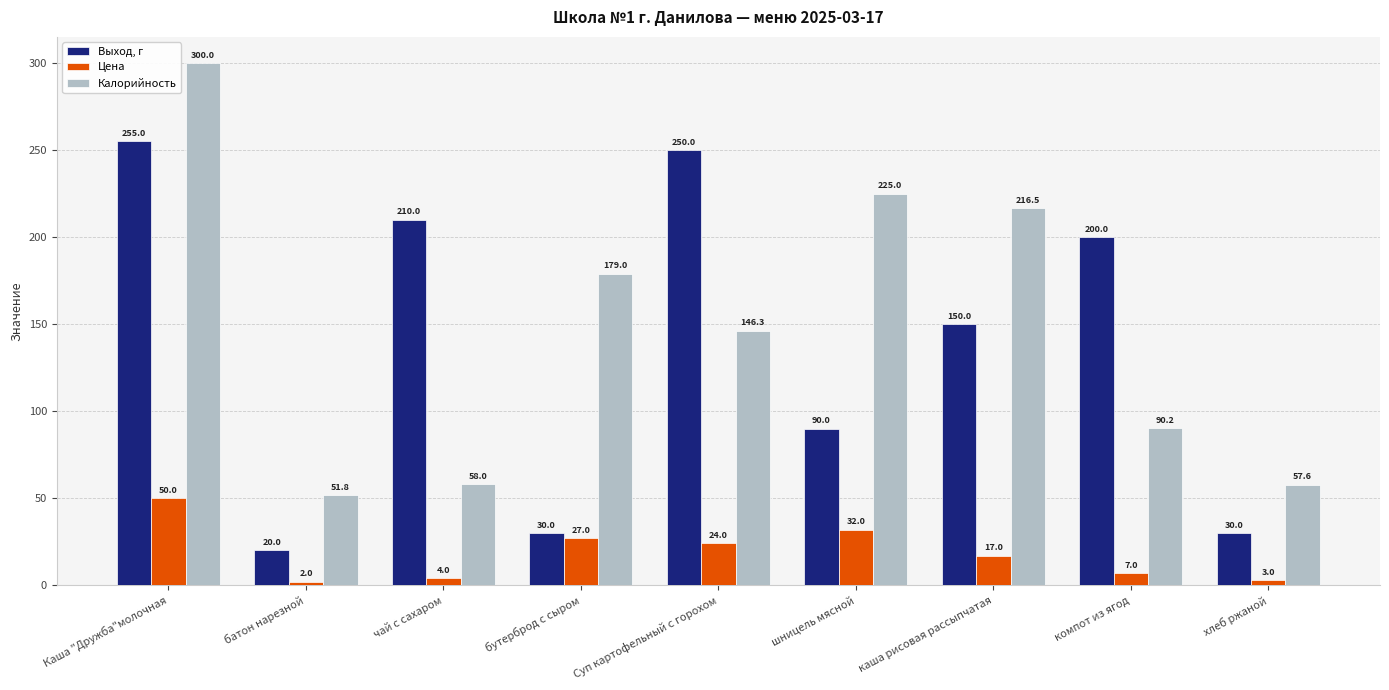

How many bars are there in each group?

3